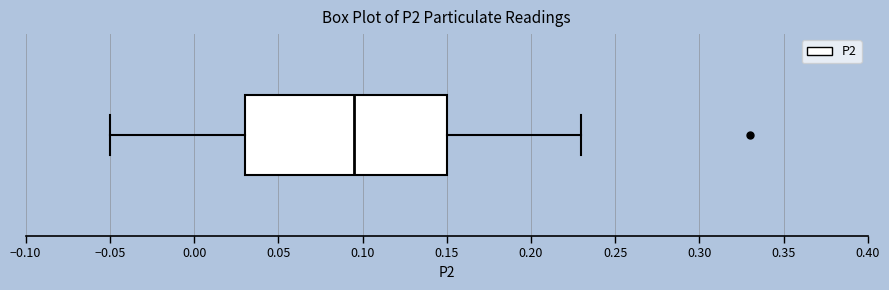

Transcribe this box plot: give where the median line is, the range the box spans, and where the two whiskers end, as read against the x-axis. The values are not printed on the chart, so give them approximately, as read against the axis.

median 0.095, box 0.030 to 0.150, whiskers -0.050 to 0.230